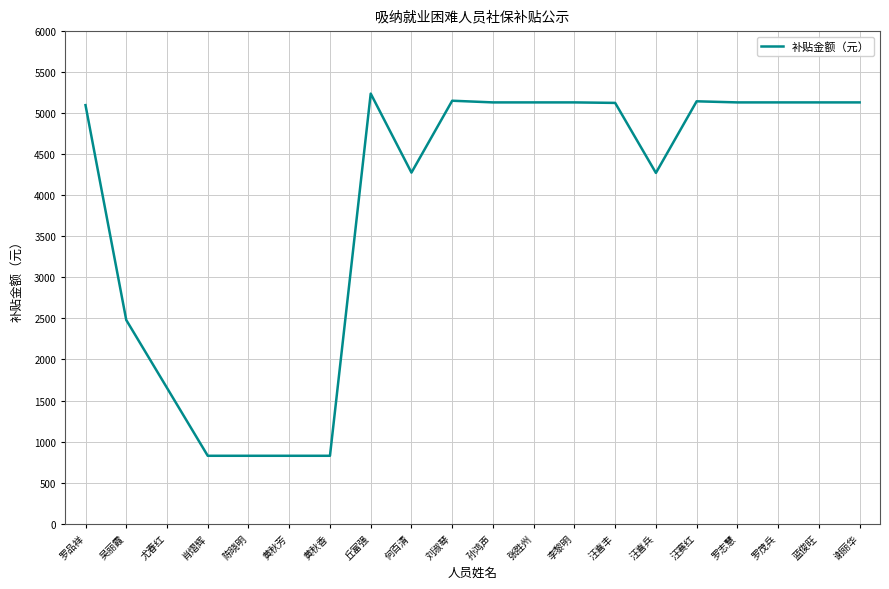

At which category does the chart reach its peak across all series?

丘富强